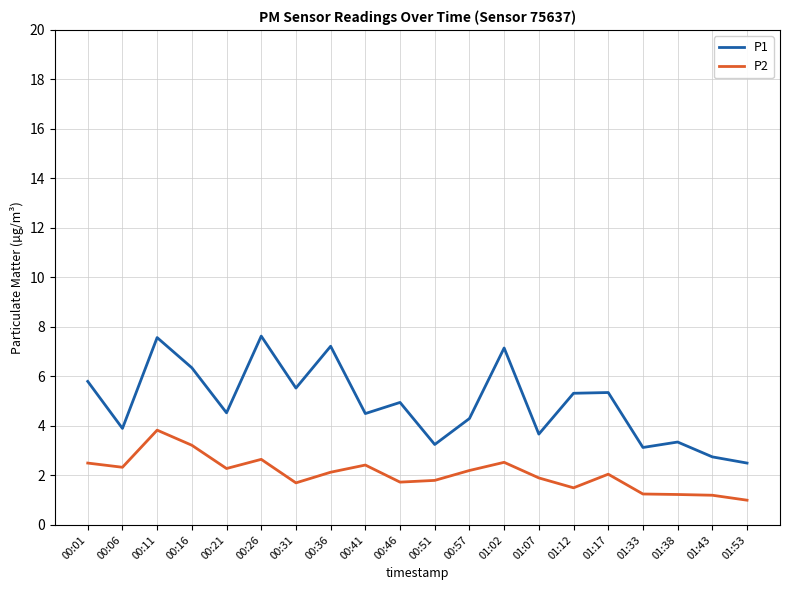

Which series has the largest total across all categories?

P1